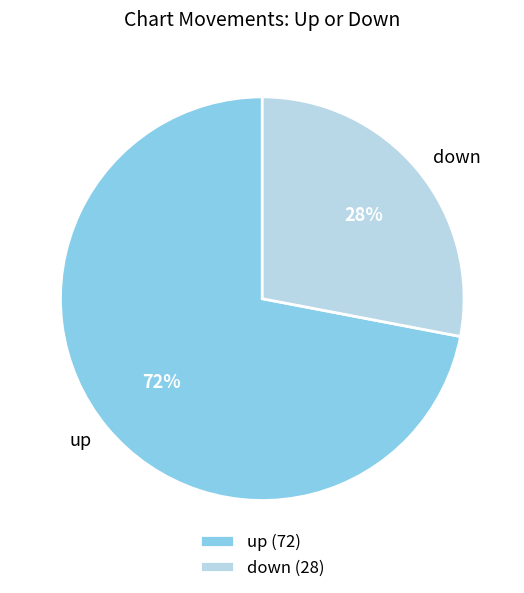

To the nearest percent, what percentage of the pie is down?

28%